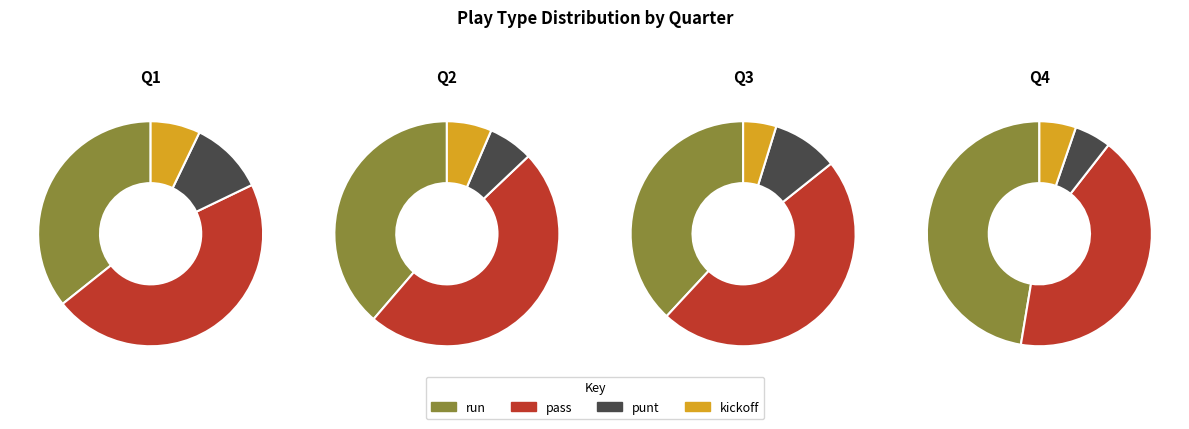

The Q3 slice represents 25% of the pie. True or false?

True